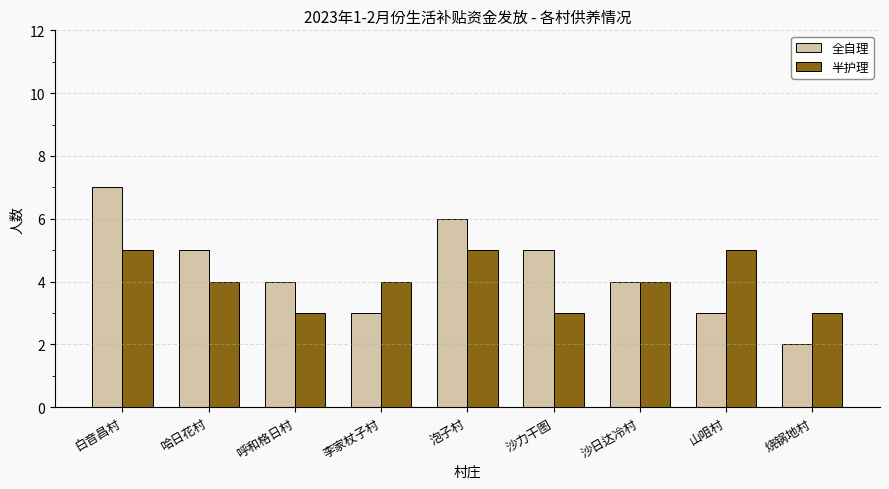

The 全自理 series shows 1 at 哈日花村. True or false?

False